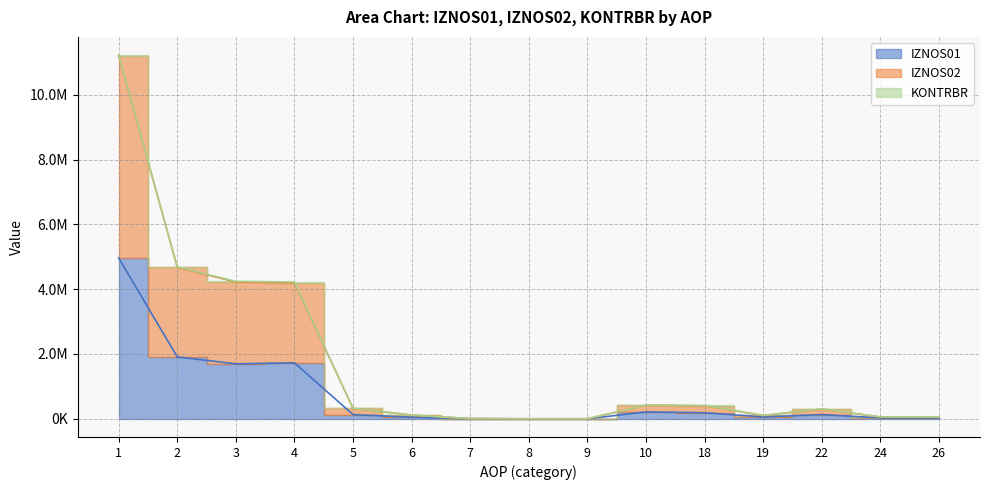

At which category is the sum across all series the highest?

1